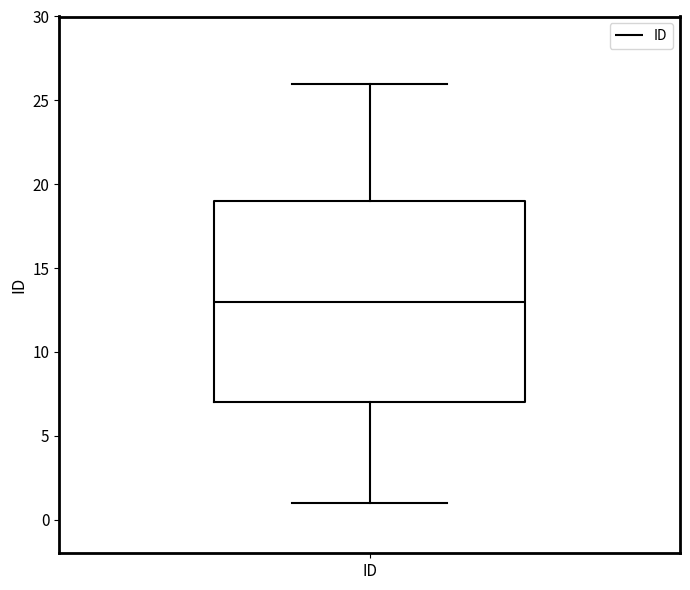

Read this box plot against the y-axis: the position of the median line, the range covered by the box, and the ends of both whiskers. The values are not printed on the chart, so give them approximately, as read against the axis.

median 13, box 7 to 19, whiskers 1 to 26